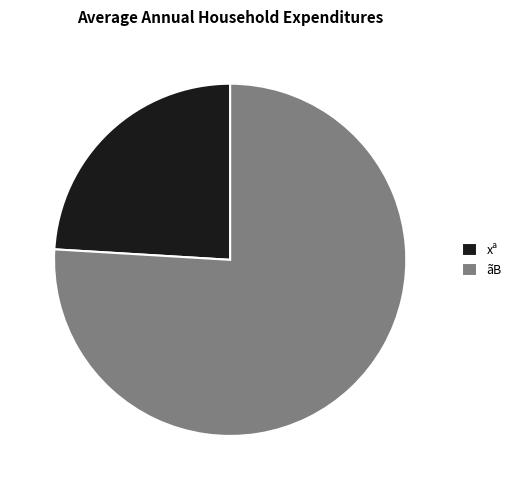

What is the smallest slice in the pie chart?

xª